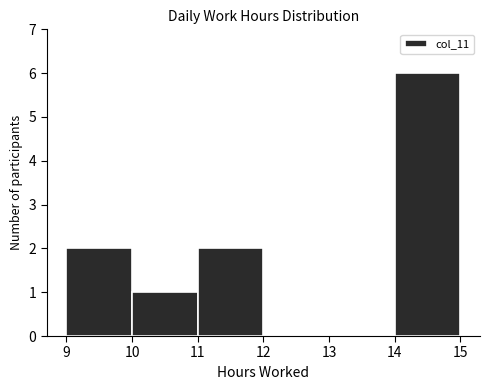

Which range on the x-axis has the tallest bar?

14 to 15